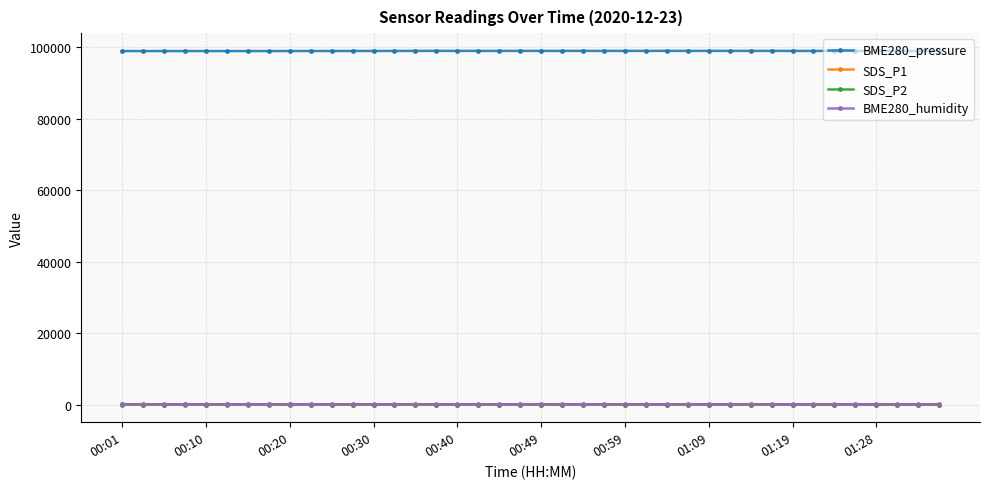

What is the maximum value shown in the chart?

98939.3